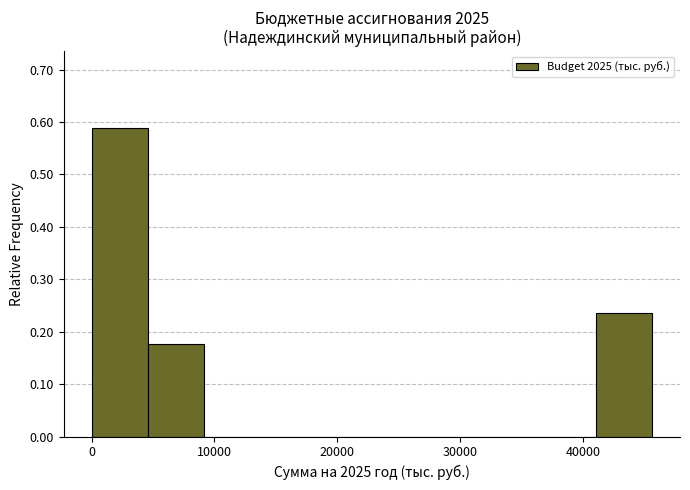

Reading left to right, list every bar in this chart as the range it spans on the x-axis followed by its height. Neither the bar edges nor the heights are printed on the chart, so give them approximately, as read against the axes.

0 to 5000: 0.59
5000 to 9000: 0.18
9000 to 14000: 0
14000 to 18000: 0
18000 to 23000: 0
23000 to 27000: 0
27000 to 32000: 0
32000 to 36000: 0
36000 to 41000: 0
41000 to 46000: 0.24